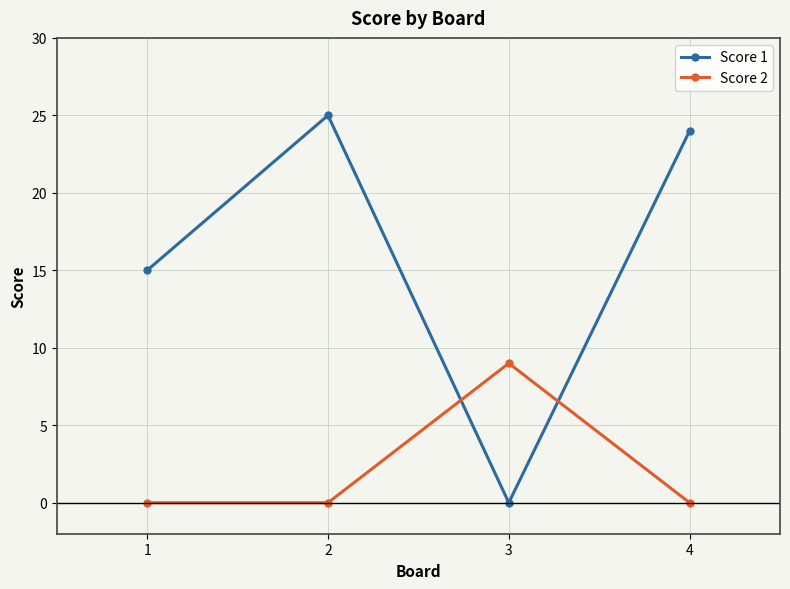

Where is Score 1 nearest to the value 12?

1